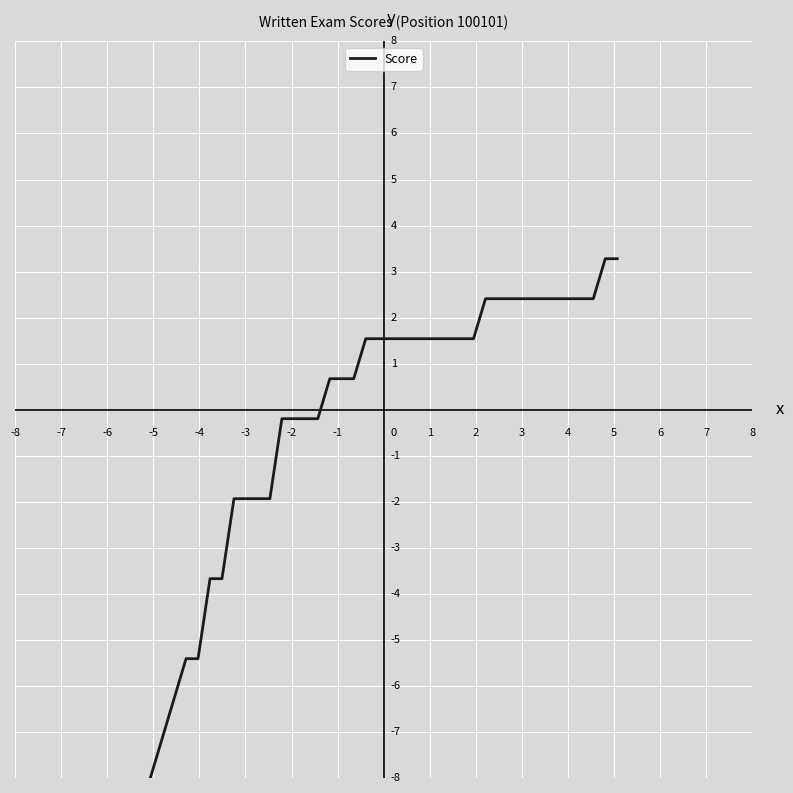

Reading left to right, transcribe all the data shown in this chart.

-8.0	-7.1	-6.3	-5.4	-5.4	-3.7	-3.7	-1.9	-1.9	-1.9	-1.9	-0.2	-0.2	-0.2	-0.2	0.7	0.7	0.7	1.5	1.5	1.5	1.5	1.5	1.5	1.5	1.5	1.5	1.5	2.4	2.4	2.4	2.4	2.4	2.4	2.4	2.4	2.4	2.4	3.3	3.3